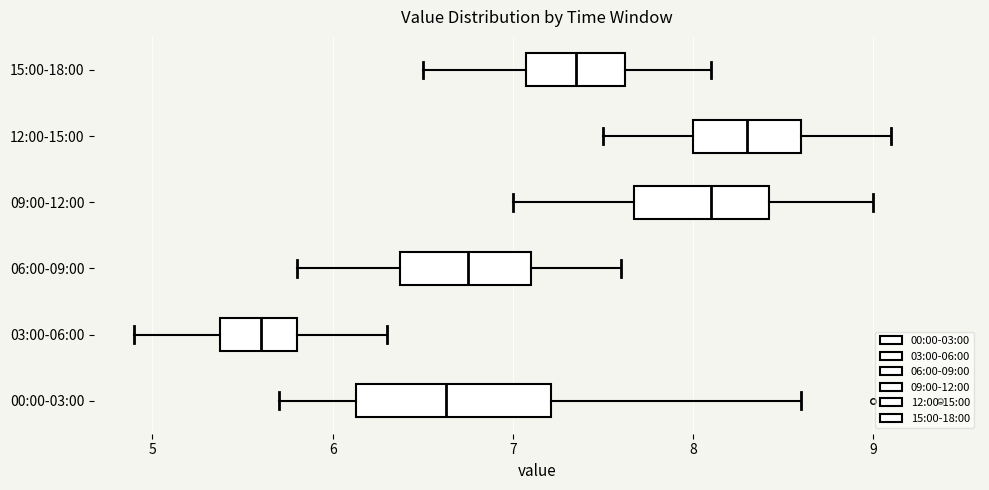

Reading bottom to top, transcribe this box plot: for each box, give where its median line is, the range the box spans, and where its two whiskers end, as read against the x-axis. The values are not printed on the chart, so give them approximately, as read against the axis.

00:00-03:00: median 6.6, box 6.1 to 7.2, whiskers 5.7 to 8.6
03:00-06:00: median 5.6, box 5.4 to 5.8, whiskers 4.9 to 6.3
06:00-09:00: median 6.8, box 6.4 to 7.1, whiskers 5.8 to 7.6
09:00-12:00: median 8.1, box 7.7 to 8.4, whiskers 7.0 to 9.0
12:00-15:00: median 8.3, box 8.0 to 8.6, whiskers 7.5 to 9.1
15:00-18:00: median 7.4, box 7.1 to 7.6, whiskers 6.5 to 8.1